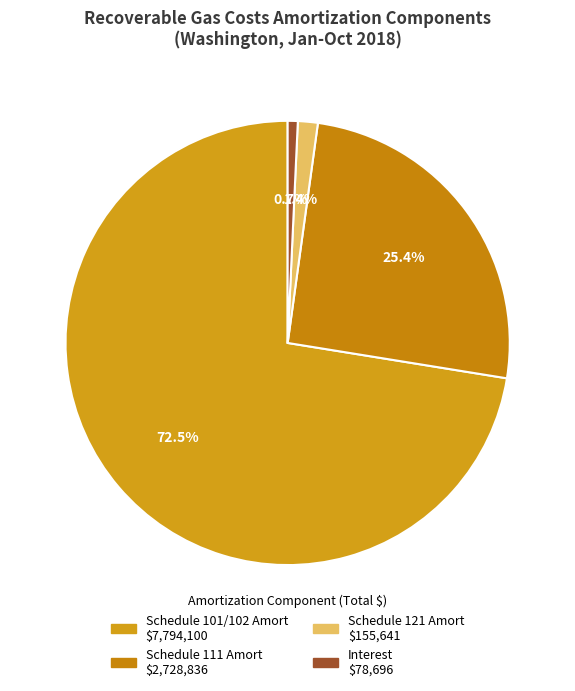

How many segments does this pie chart have?

4